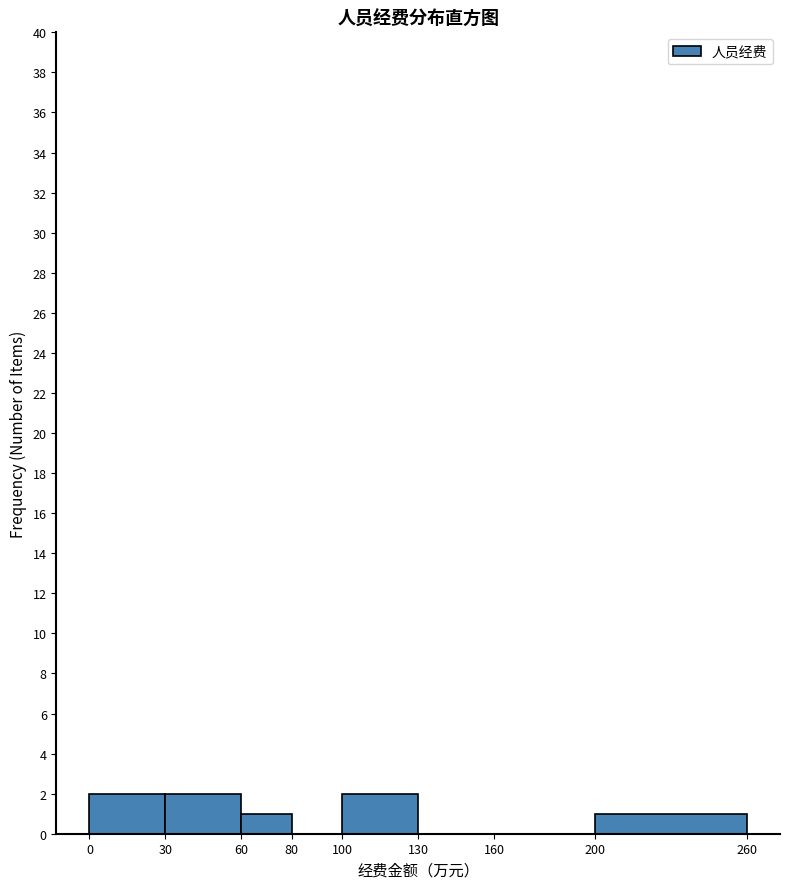

Reading left to right, list every bar in this chart as the range it spans on the x-axis followed by its height. The values are not printed on the chart, so give them approximately, as read against the axis.

0 to 30: 2
30 to 60: 2
60 to 80: 1
80 to 100: 0
100 to 130: 2
130 to 160: 0
160 to 200: 0
200 to 260: 1